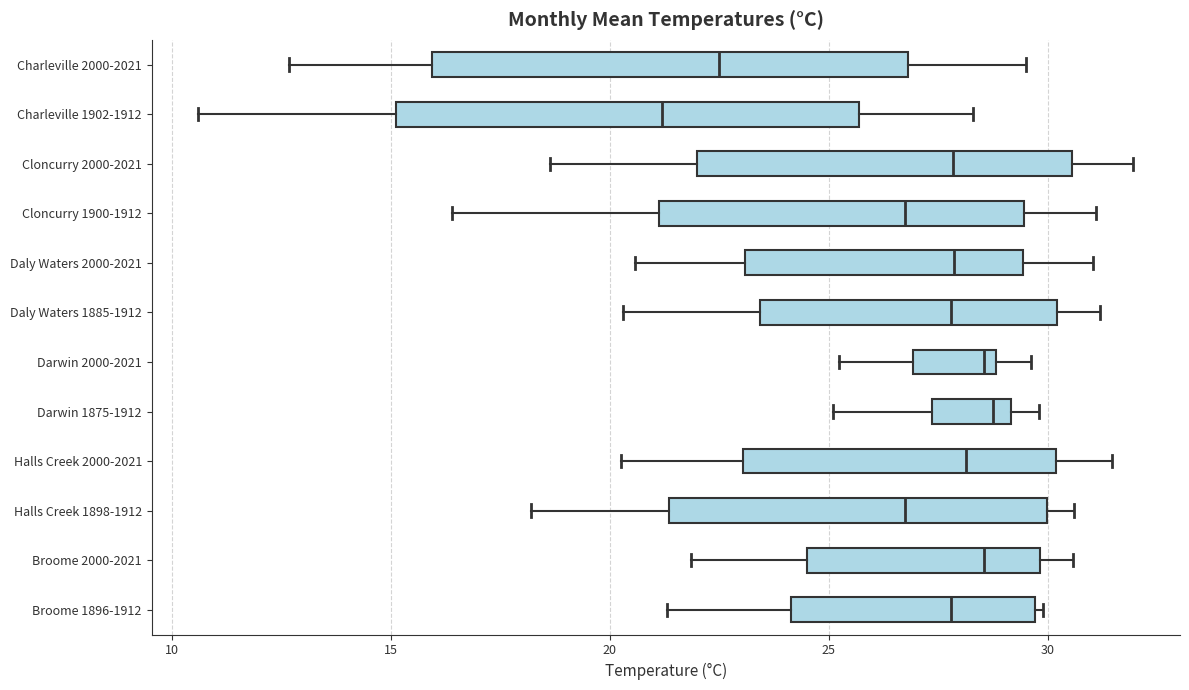

Where does the right whisker of the box for Cloncurry 2000-2021 end on the x-axis? The values are not printed on the chart, so give them approximately, as read against the axis.

32.0